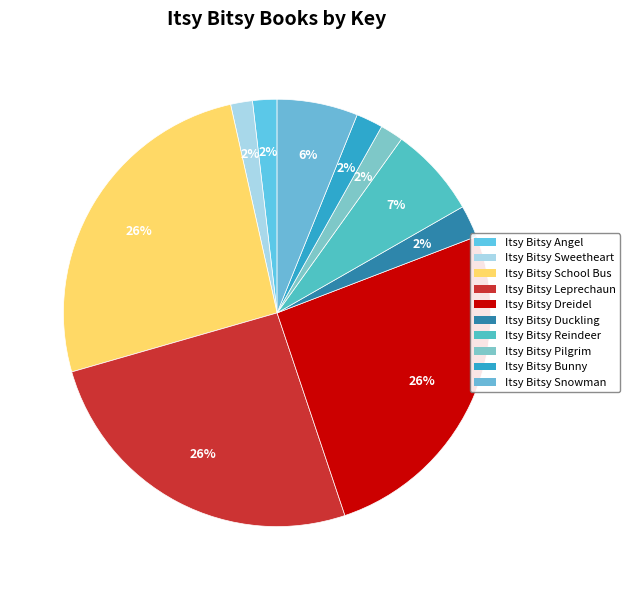

Does Itsy Bitsy Dreidel represent more than half of the total?

No